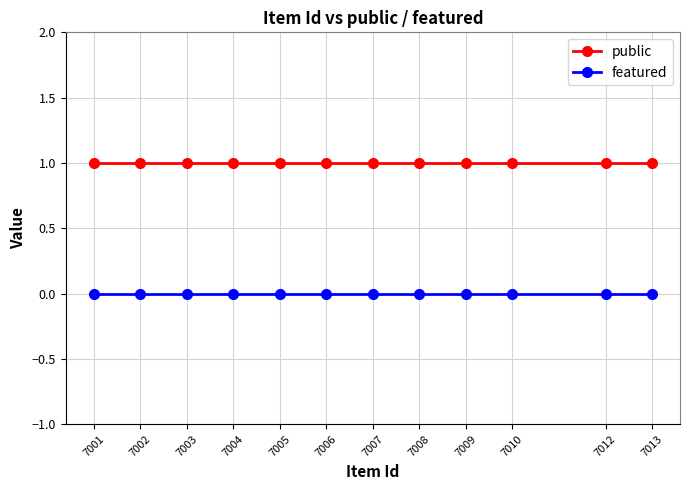

The public series shows 0 at 7007. True or false?

False